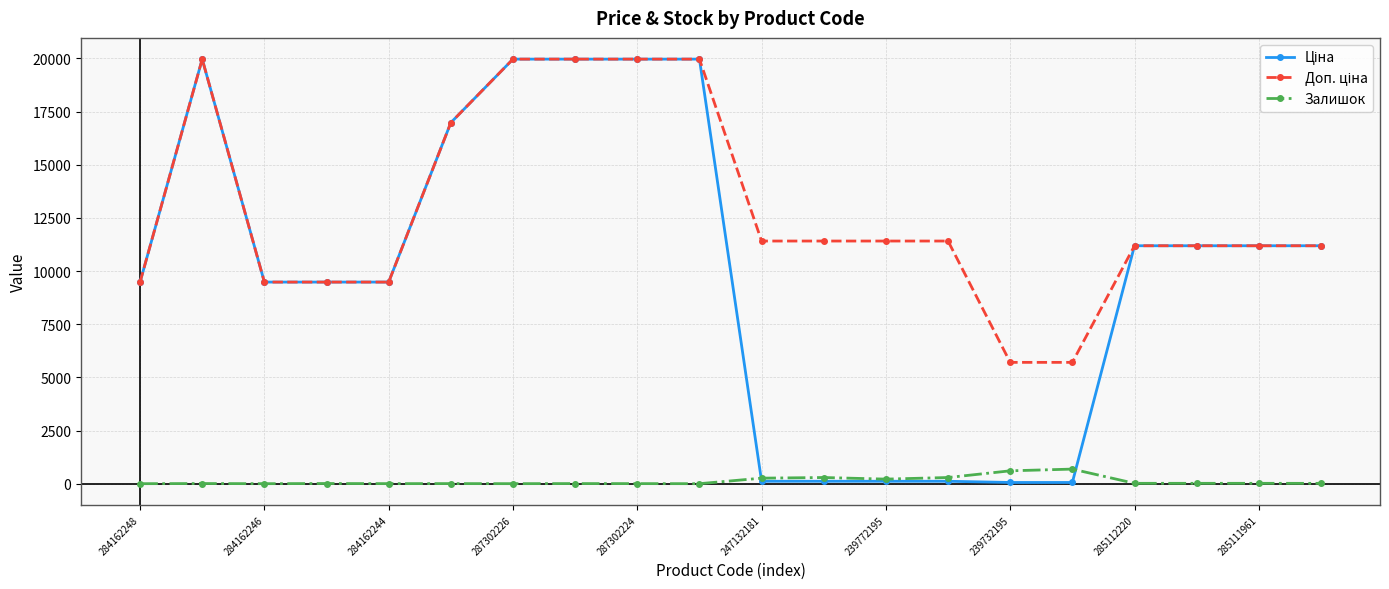

True or false: Залишок has more than 0 points higher than both neighbors.

True